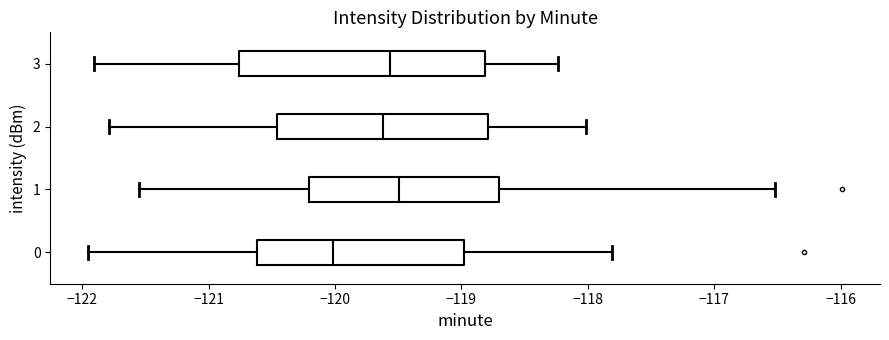

Reading bottom to top, transcribe this box plot: for each box, give where its median line is, the range the box spans, and where its two whiskers end, as read against the x-axis. The values are not printed on the chart, so give them approximately, as read against the axis.

0: median -120.0, box -120.6 to -119.0, whiskers -122.0 to -117.8
1: median -119.5, box -120.2 to -118.7, whiskers -121.6 to -116.5
2: median -119.6, box -120.5 to -118.8, whiskers -121.8 to -118.0
3: median -119.6, box -120.8 to -118.8, whiskers -121.9 to -118.2